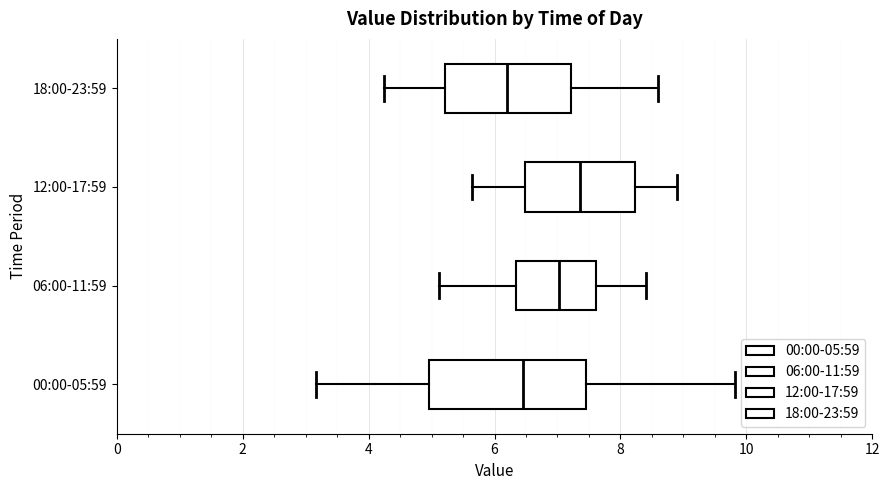

Which box's median line is the furthest to the right?

12:00-17:59